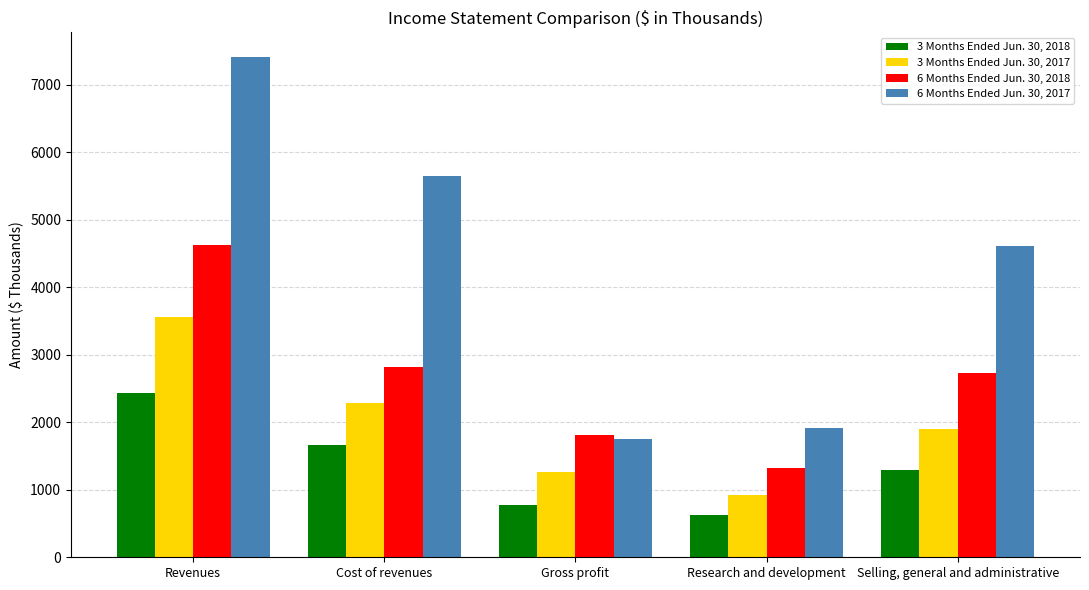

What is the average value of the 3 Months Ended Jun. 30, 2017 series?

1986